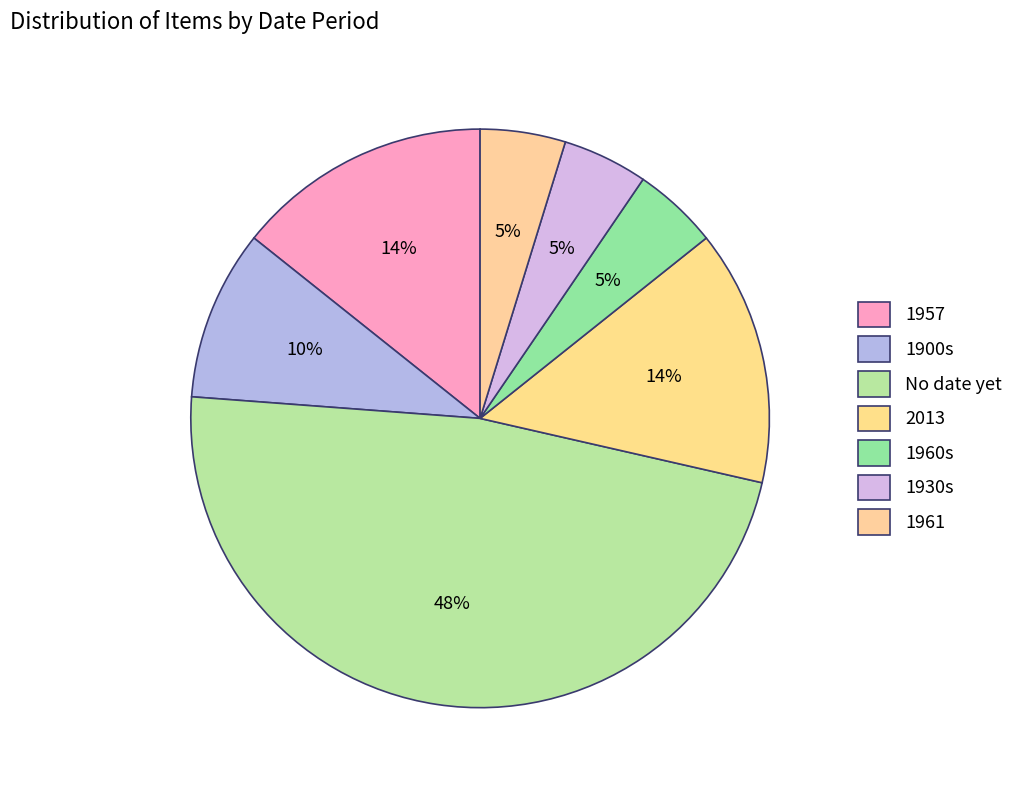

What portion of the pie excludes 1900s?

90.5%